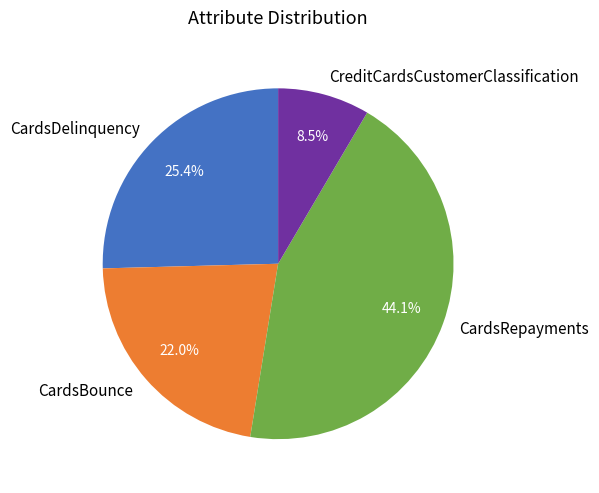

Is there any slice that represents more than half of the pie?

No